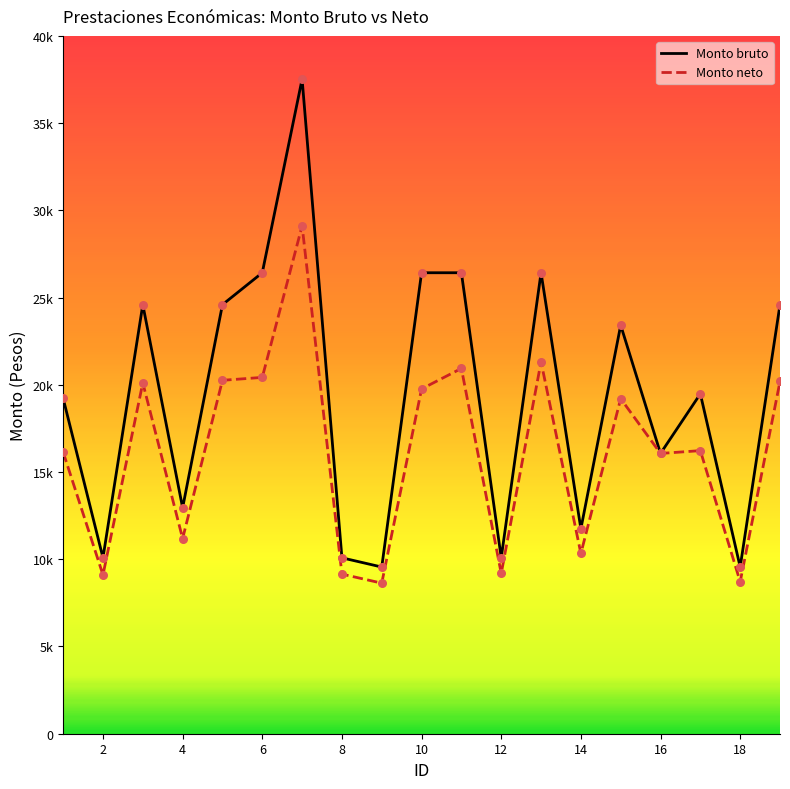

At which category is the sum across all series the highest?

7